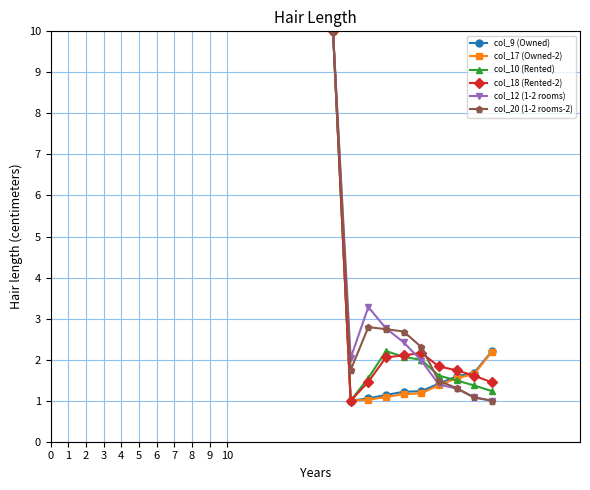

What is the maximum value shown in the chart?

10.0